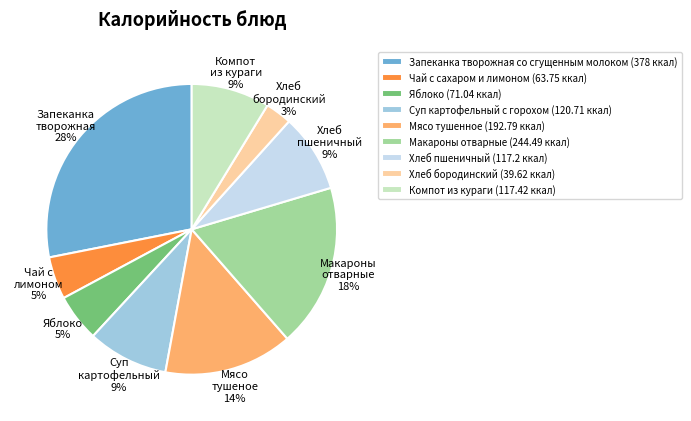

Does Макароны отварные represent more than half of the total?

No